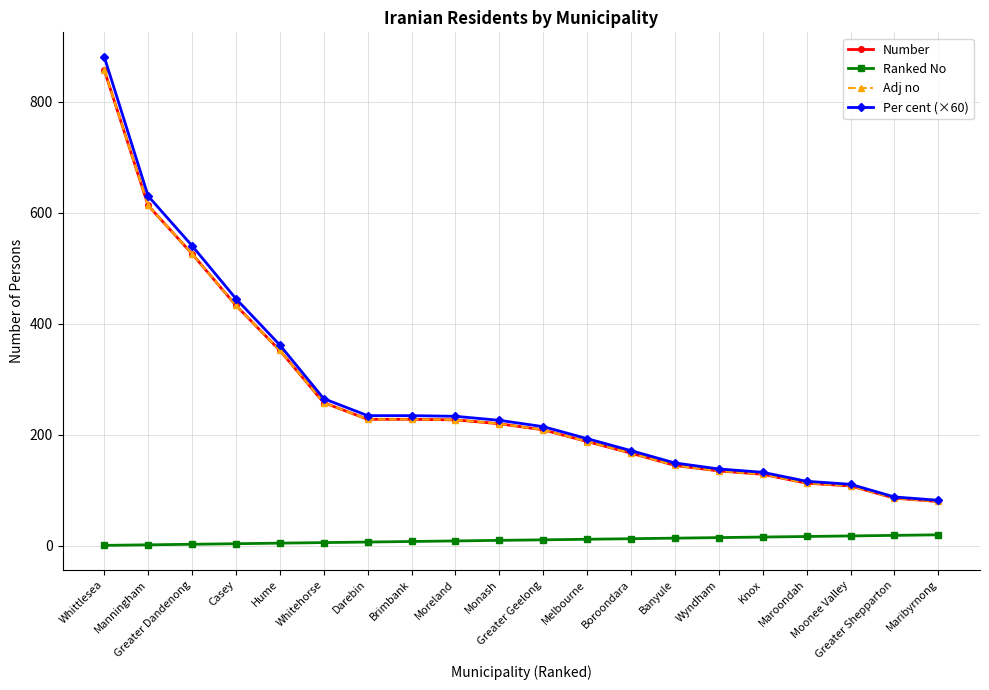

How many data points in Adj no are above 220?

10